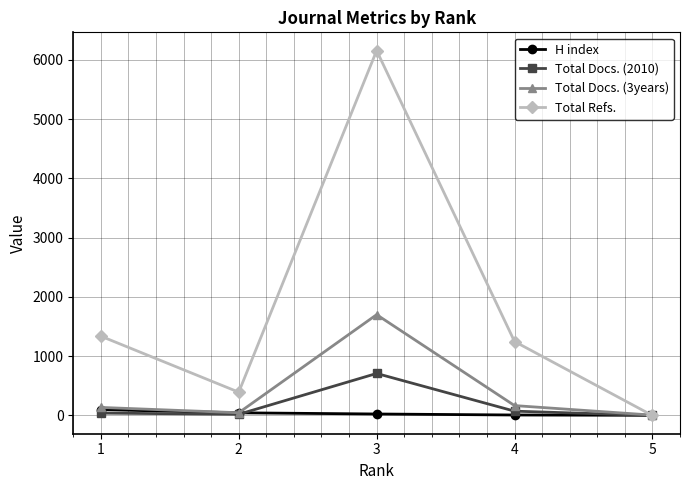

At which category does Total Docs. (3years) reach its first local valley?

2